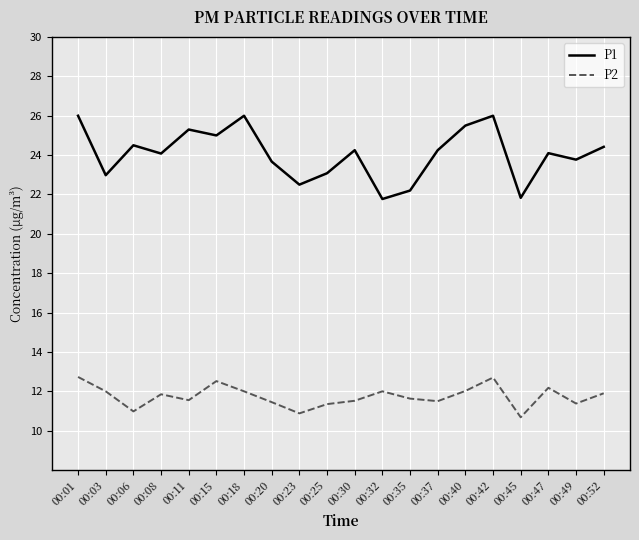

Rank the series by their maximum value, from lowest to highest.

P2, P1